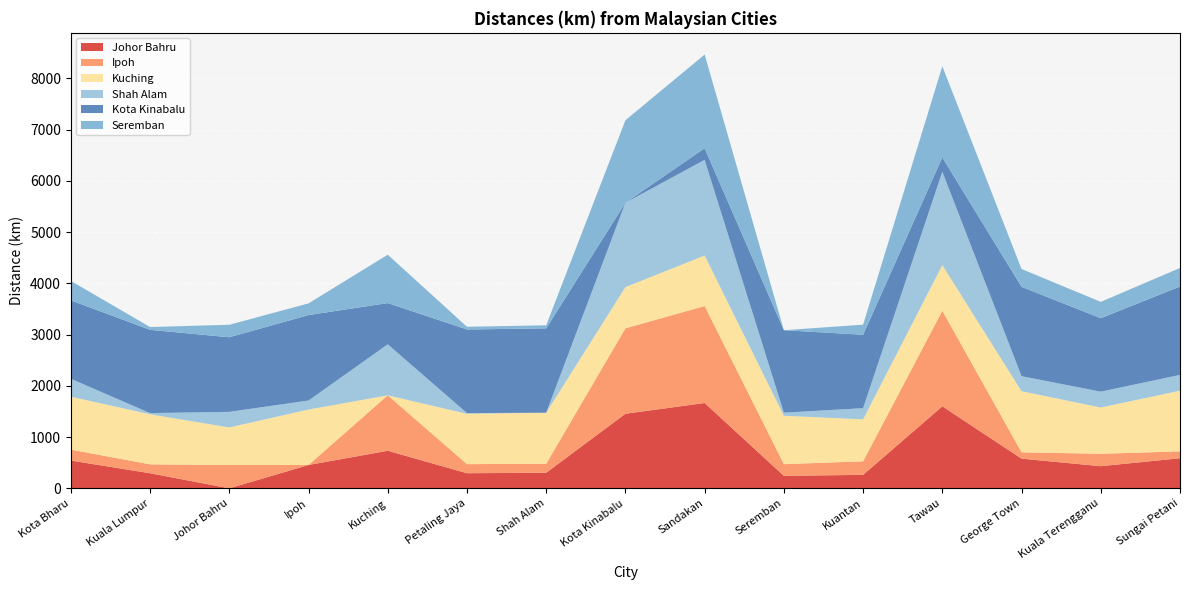

Reading right to left, extract all data points from this chart.

Johor Bahru: 587	432	579	1600	263	244	1665	1455	304	295	733	455	0	294	542
Ipoh: 134	242	124	1864	264	228	1892	1667	176	177	1082	0	455	174	213
Kuching: 1184	903	1192	891	819	944	985	804	995	982	0	1082	733	977	1033
Shah Alam: 308	309	293	1822	218	60	1866	1646	0	14	995	176	304	23	349
Kota Kinabalu: 1724	1433	1743	278	1432	1609	227	0	1646	1631	804	1667	1455	1624	1530
Seremban: 362	319	348	1780	197	0	1828	1609	60	53	944	228	244	55	380